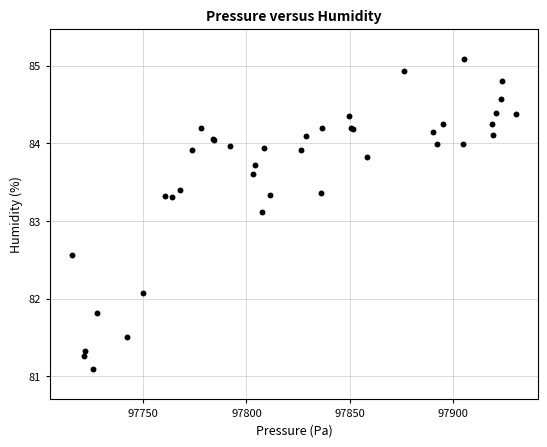

What Y value in the scatter plot is closest to 83?

83.1